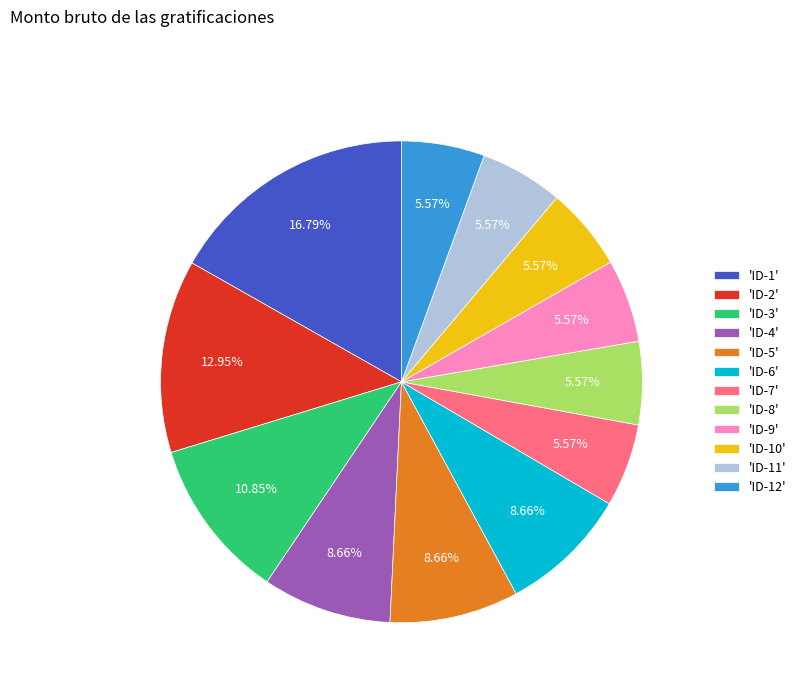

Combined, do 'ID-10' and 'ID-6' account for over 50%?

No